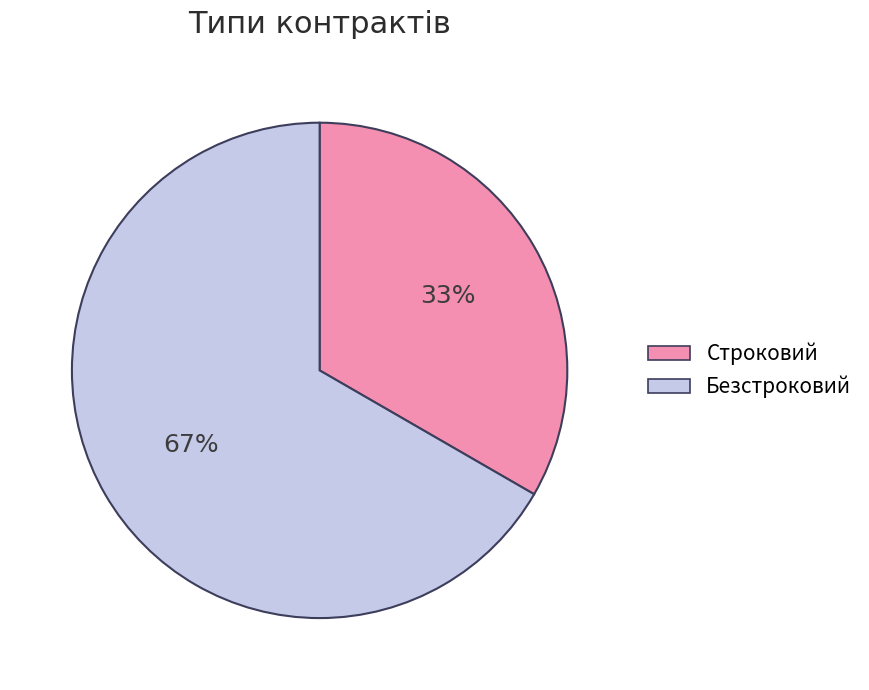

To the nearest percent, what percentage of the pie is Безстроковий?

67%